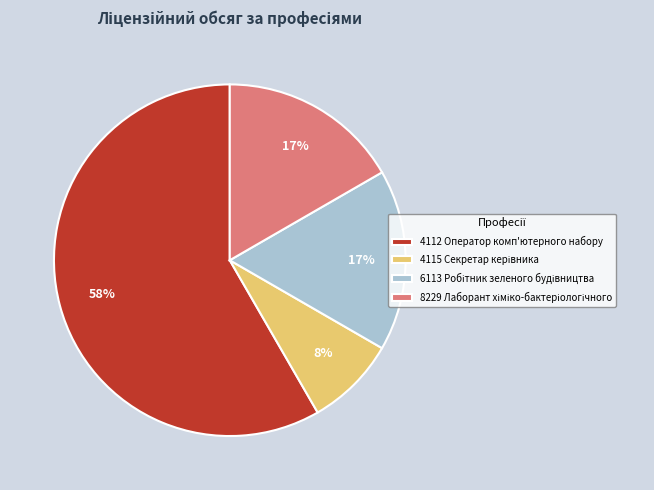

Which slice is the largest?

4112 Оператор комп'ютерного набору